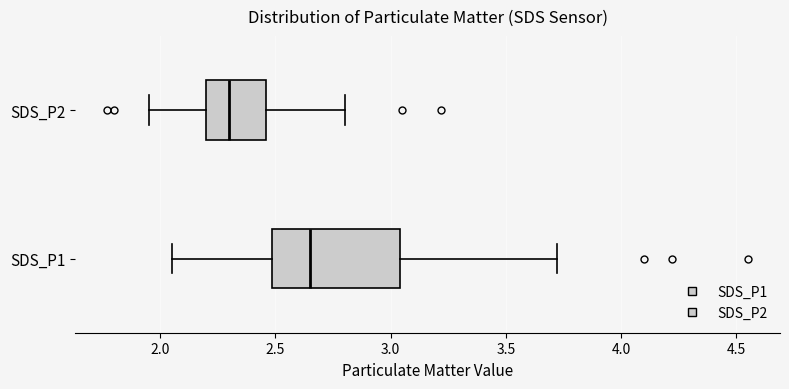

Which box has the furthest to the left median line?

SDS_P2